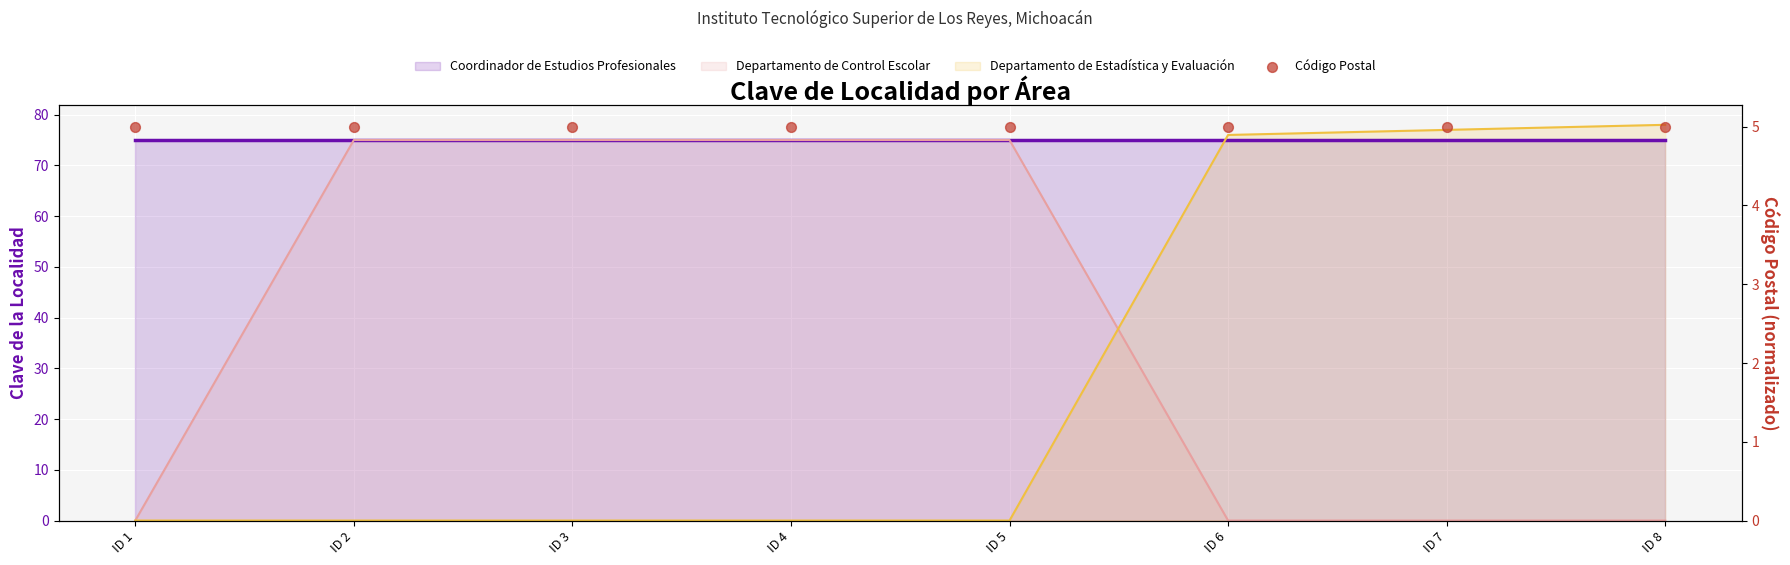

Which series has the widest spread of Y values?

Departamento de Estadística y Evaluación